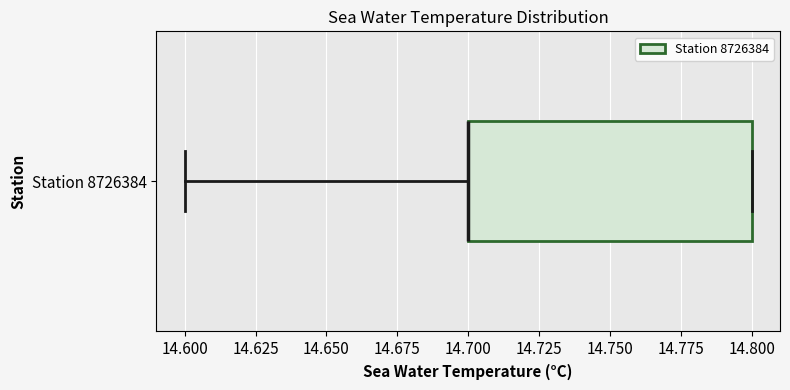

Read this box plot against the x-axis: the position of the median line, the range covered by the box, and the ends of both whiskers. The values are not printed on the chart, so give them approximately, as read against the axis.

median 14.7 (drawn on the box's left edge), box 14.7 to 14.8, whiskers 14.6 to 14.8